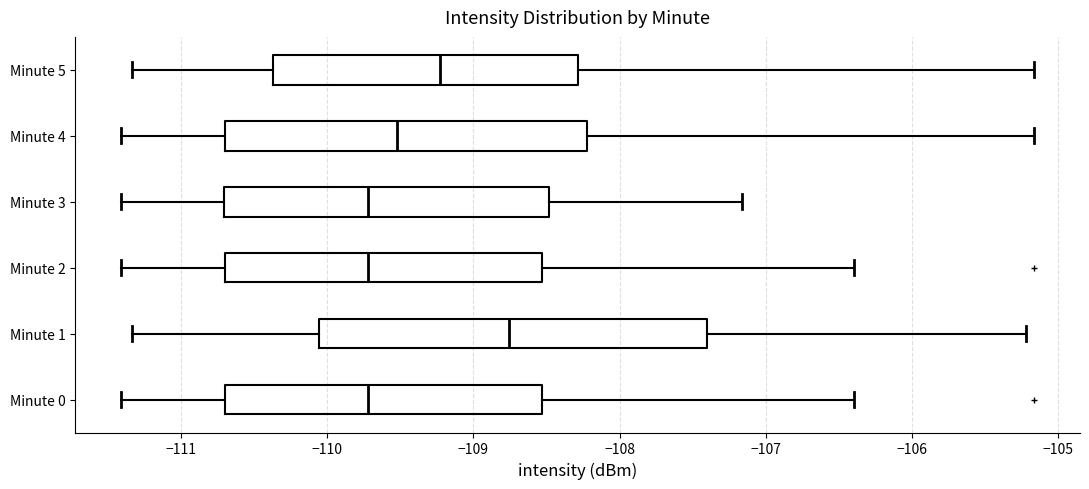

Reading bottom to top, read every box against the x-axis: the position of its median line, the range the box covers, and the ends of its whiskers. The values are not printed on the chart, so give them approximately, as read against the axis.

Minute 0: median -109.7, box -110.7 to -108.5, whiskers -111.4 to -106.4
Minute 1: median -108.8, box -110.1 to -107.4, whiskers -111.3 to -105.2
Minute 2: median -109.7, box -110.7 to -108.5, whiskers -111.4 to -106.4
Minute 3: median -109.7, box -110.7 to -108.5, whiskers -111.4 to -107.2
Minute 4: median -109.5, box -110.7 to -108.2, whiskers -111.4 to -105.2
Minute 5: median -109.2, box -110.4 to -108.3, whiskers -111.3 to -105.2